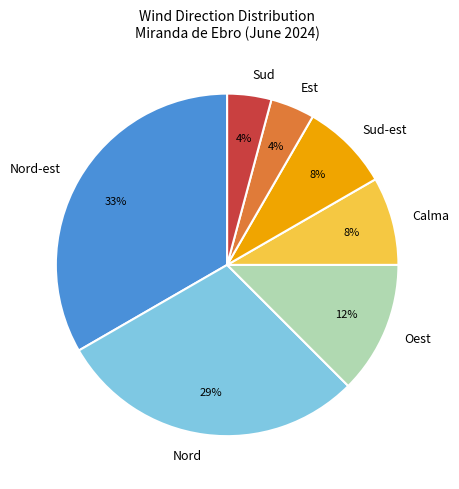

To the nearest percent, what percentage of the pie is Calma?

8%